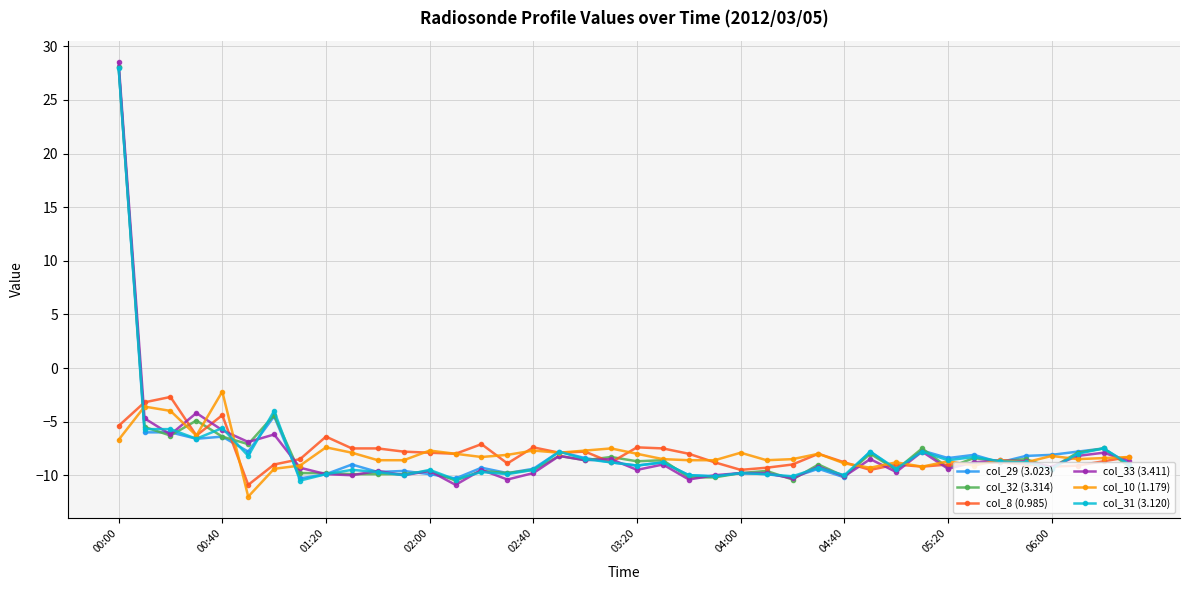

What is the value of the col_8 (0.985) point at the 17th from the left?

-7.4